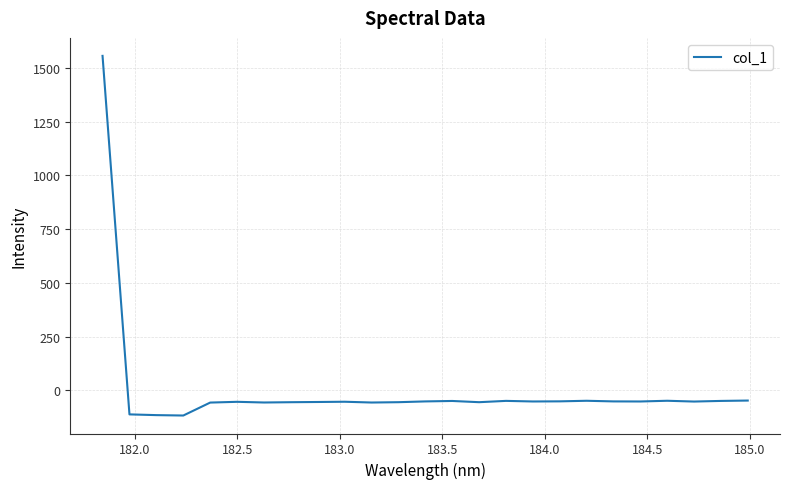

How many lines are shown in the chart?

1